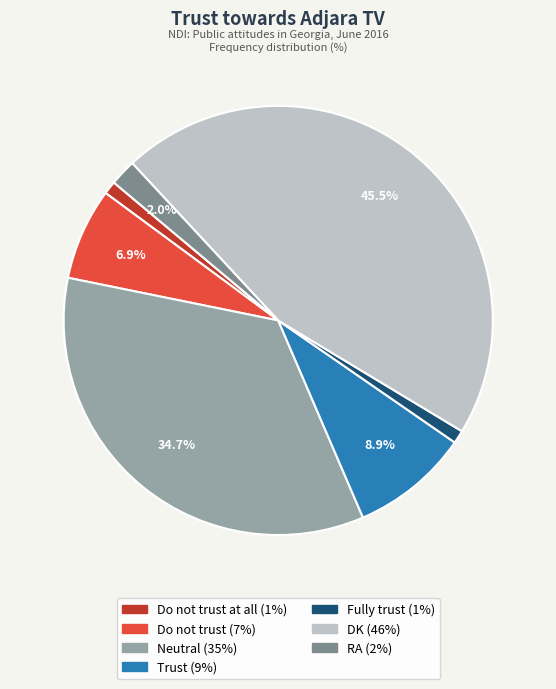

Is there a majority slice in this chart?

No